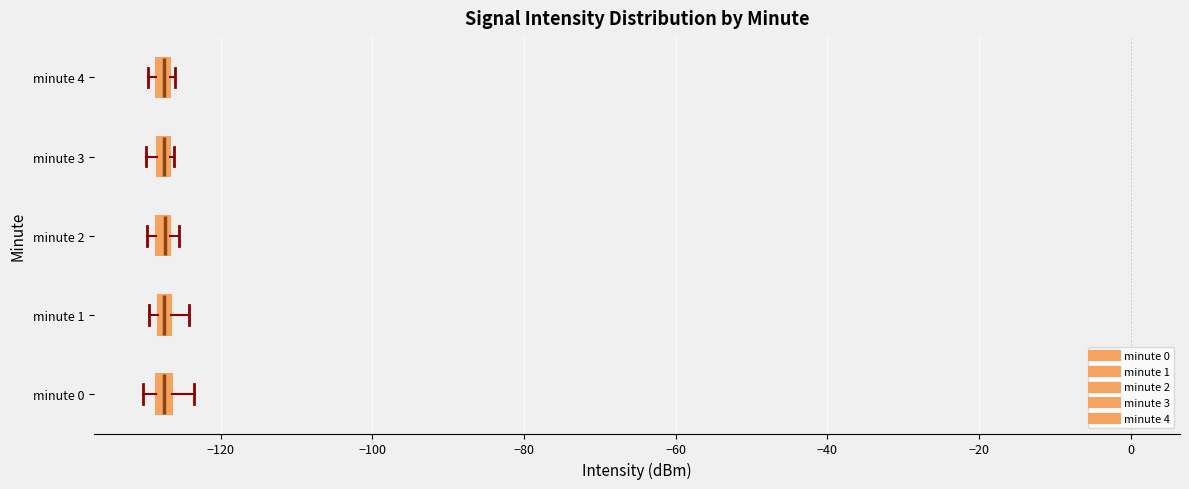

Where is the left edge of the box for minute 2 on the x-axis? The values are not printed on the chart, so give them approximately, as read against the axis.

-128